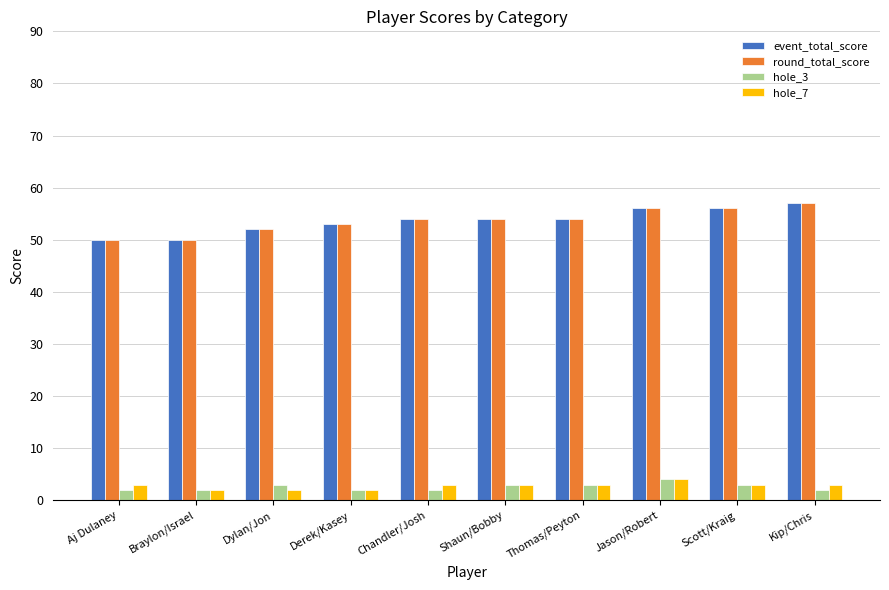

What is the label of the 6th bar from the right?

Chandler/Josh